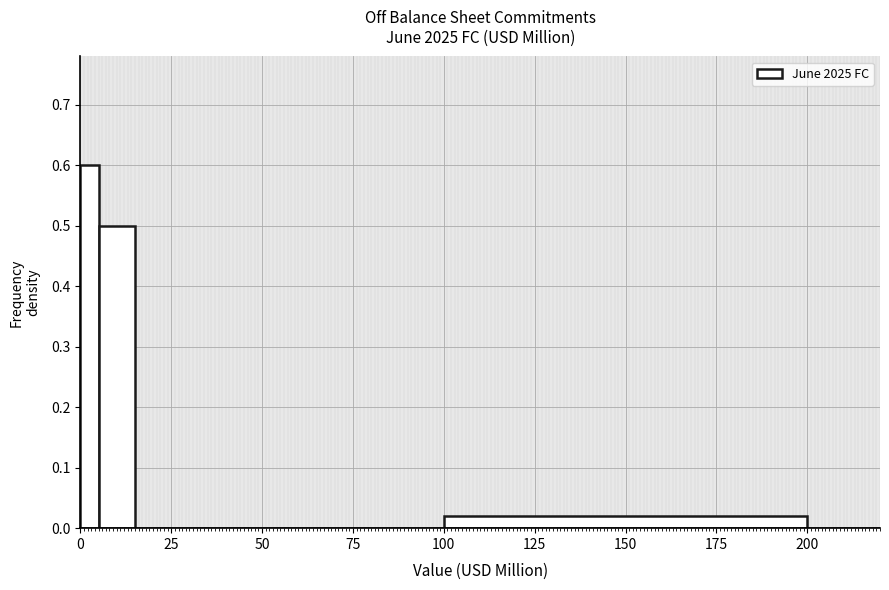

Read against the x-axis, roughly where is the centre of the tallest bar?

5